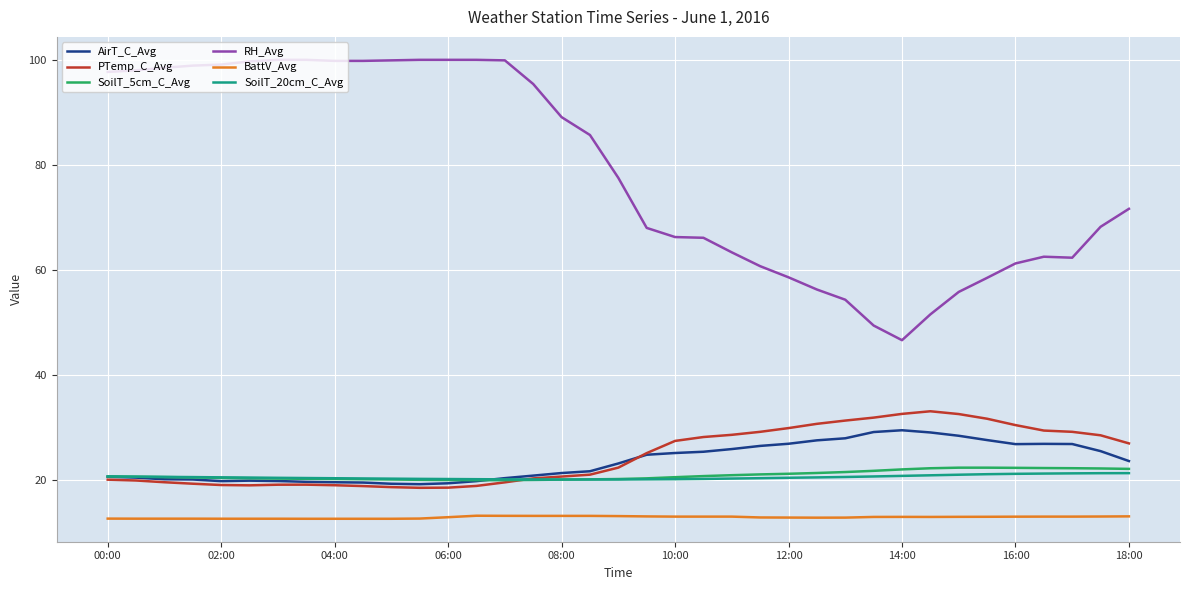

What is the difference between the second highest and second lowest values in the AirT_C_Avg series?

9.8